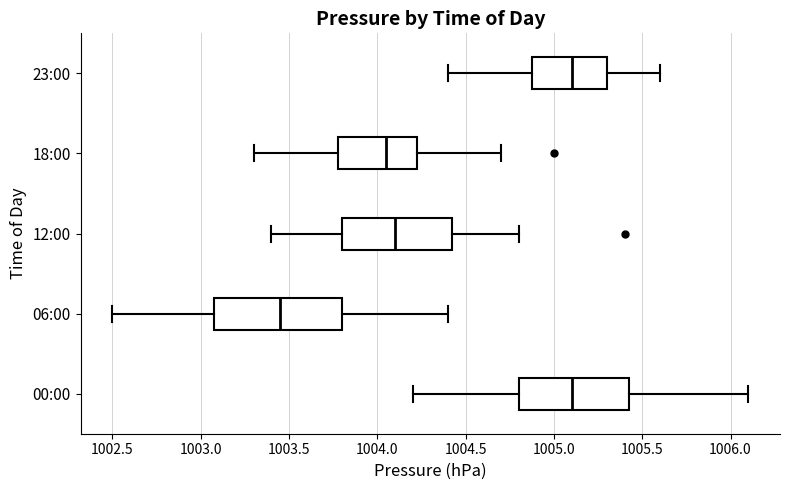

Reading bottom to top, read every box against the x-axis: the position of its median line, the range the box covers, and the ends of its whiskers. The values are not printed on the chart, so give them approximately, as read against the axis.

00:00: median 1005.10, box 1004.80 to 1005.45, whiskers 1004.20 to 1006.10
06:00: median 1003.45, box 1003.10 to 1003.80, whiskers 1002.50 to 1004.40
12:00: median 1004.10, box 1003.80 to 1004.45, whiskers 1003.40 to 1004.80
18:00: median 1004.05, box 1003.80 to 1004.25, whiskers 1003.30 to 1004.70
23:00: median 1005.10, box 1004.90 to 1005.30, whiskers 1004.40 to 1005.60